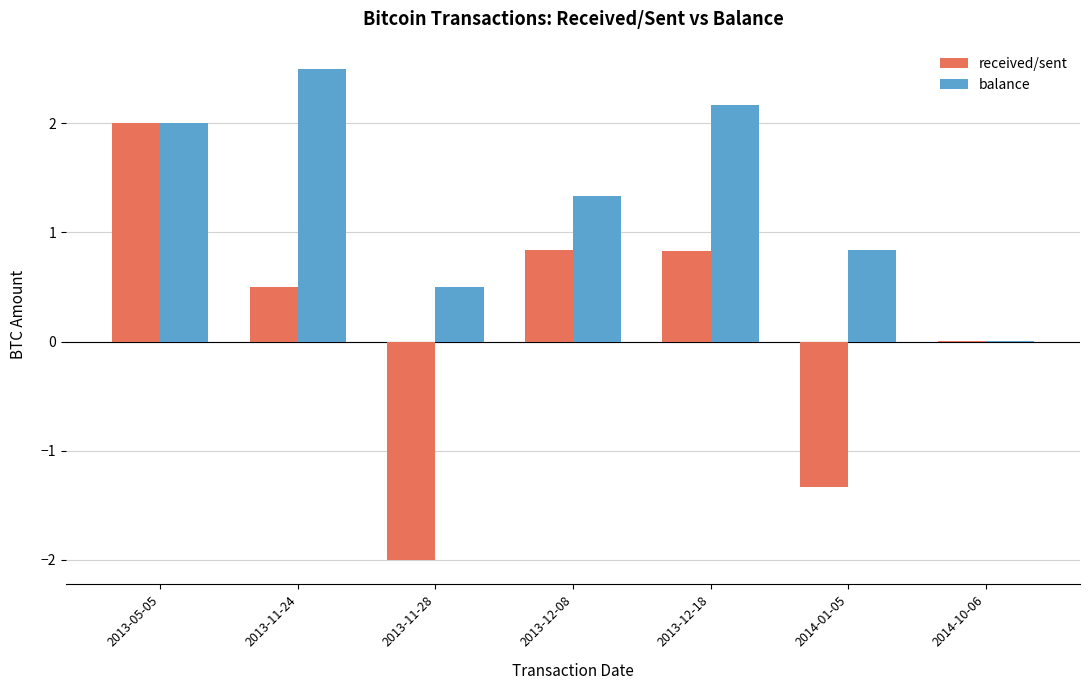

Which series has the largest range (max minus min)?

received/sent